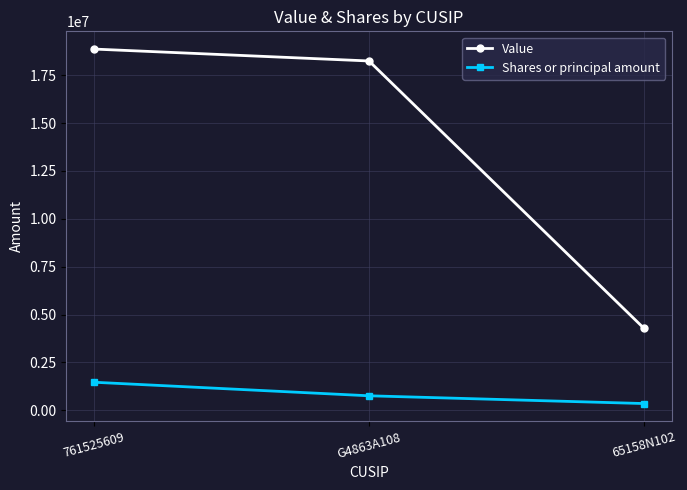

Which category has the highest value across all series?

761525609